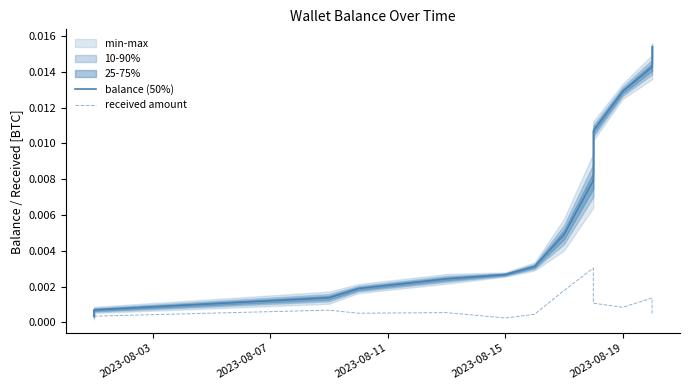

Does the chart display data point markers on the line(s)?

No